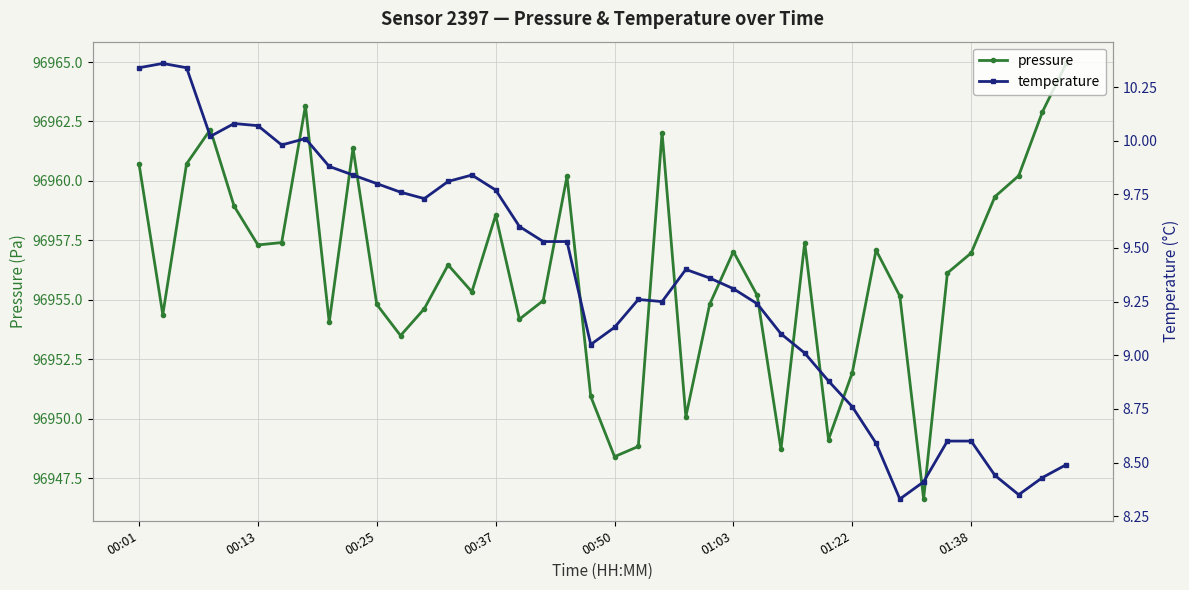

Which series has the largest total across all categories?

pressure